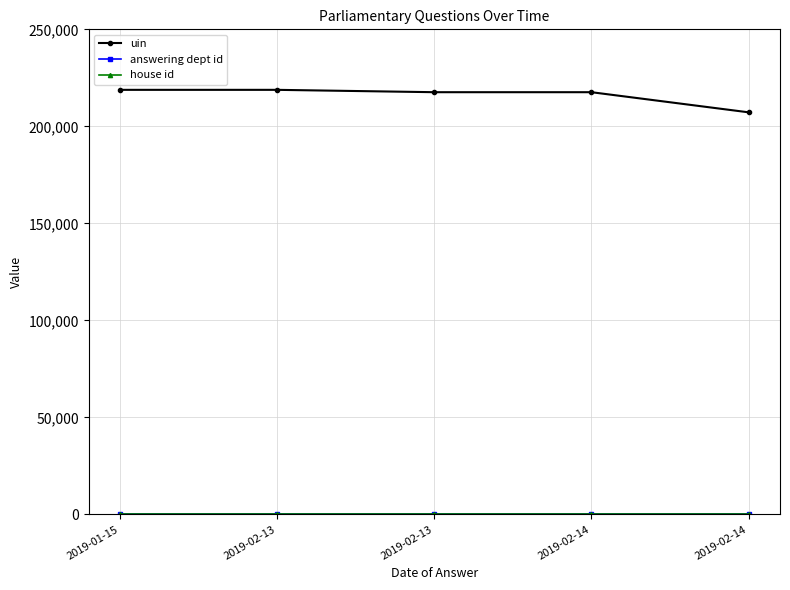

Rank the series at 2019-02-13 from lowest to highest value.

answering dept id, house id, uin